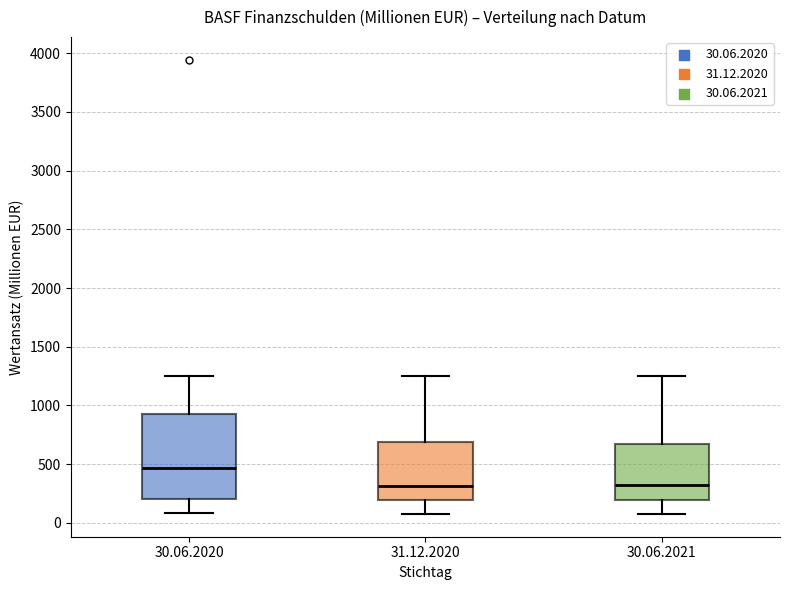

Which box is the tallest, from its lower edge to its upper edge?

30.06.2020